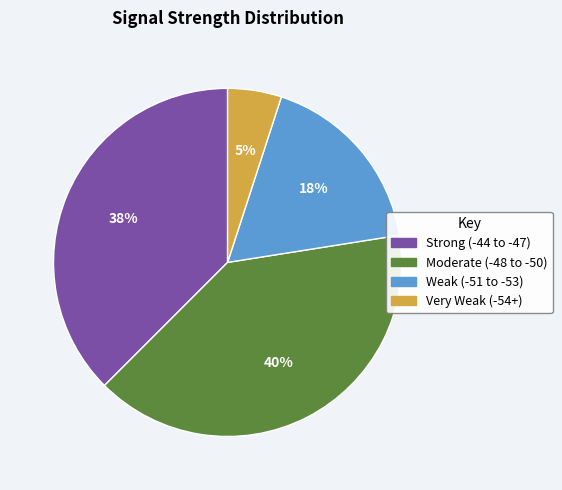

How many slices are in this pie chart?

4